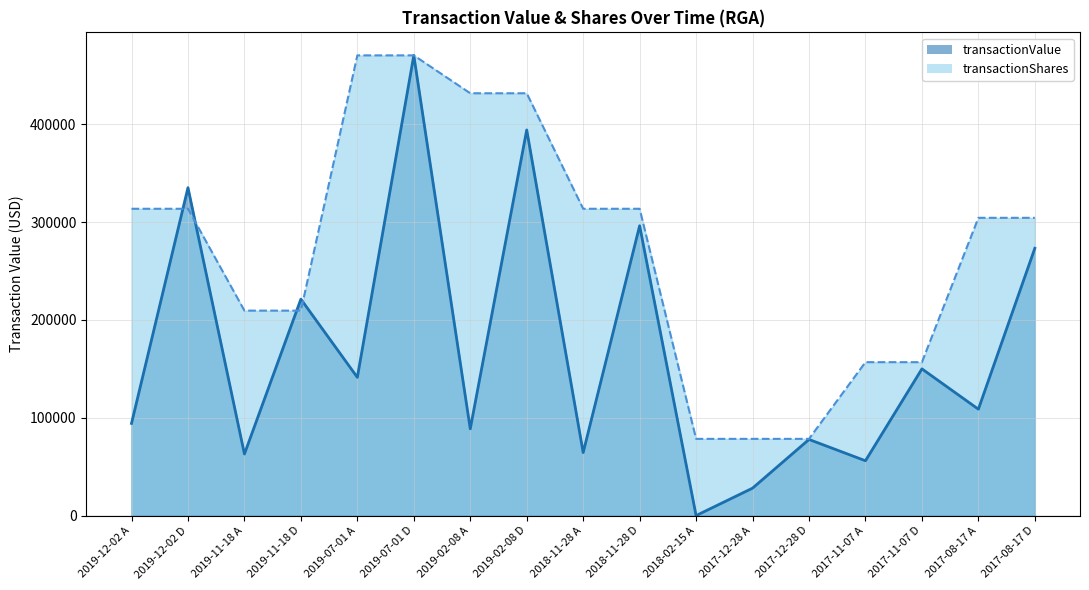

Reading left to right, what are all the values shown in this chart?

transactionValue: 94200.0	335200.0	62926.0	221237.0	141300.0	470425.0	88647.0	394199.0	64400.0	296265.0	0.0	28015.0	77802.0	56030.0	149961.0	108754.0	273243.0
transactionShares: 313616.7	313616.7	209495.9	209495.9	470425.0	470425.0	431693.3	431693.3	313616.7	313616.7	78404.2	78404.2	78404.2	156808.3	156808.3	304365.0	304365.0